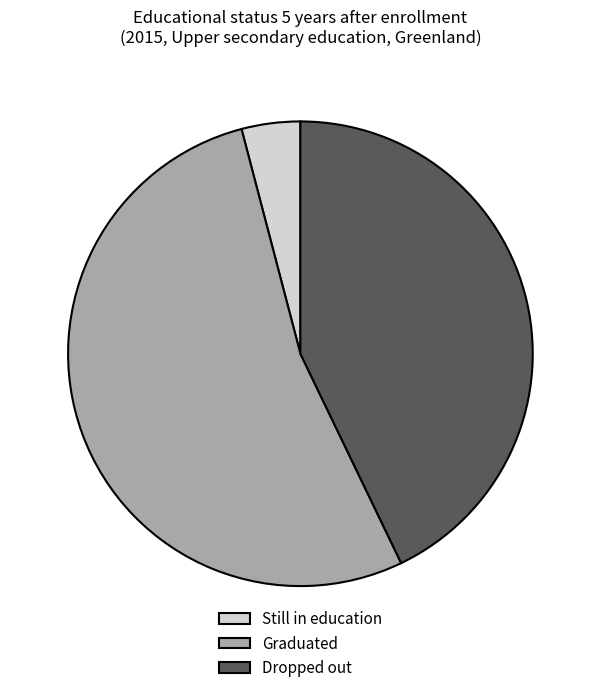

What is the ratio of the value at Graduated to the value at Still in education?

13.0